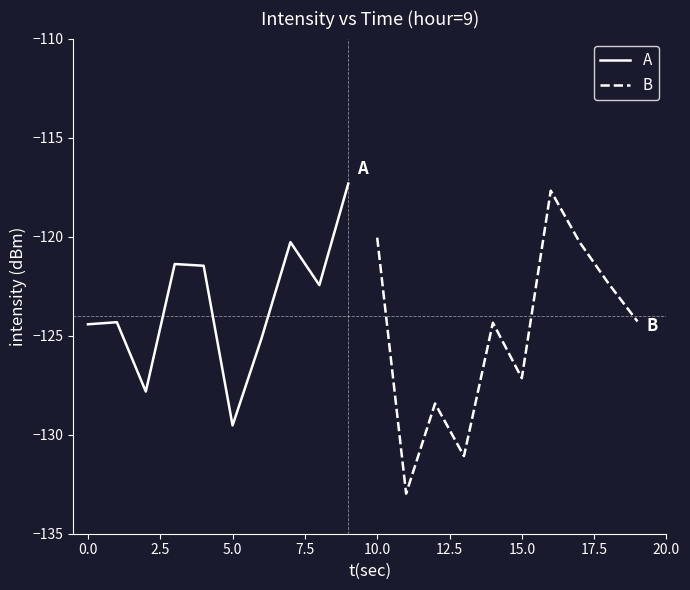

Where does the B series first go above -124?

10.0